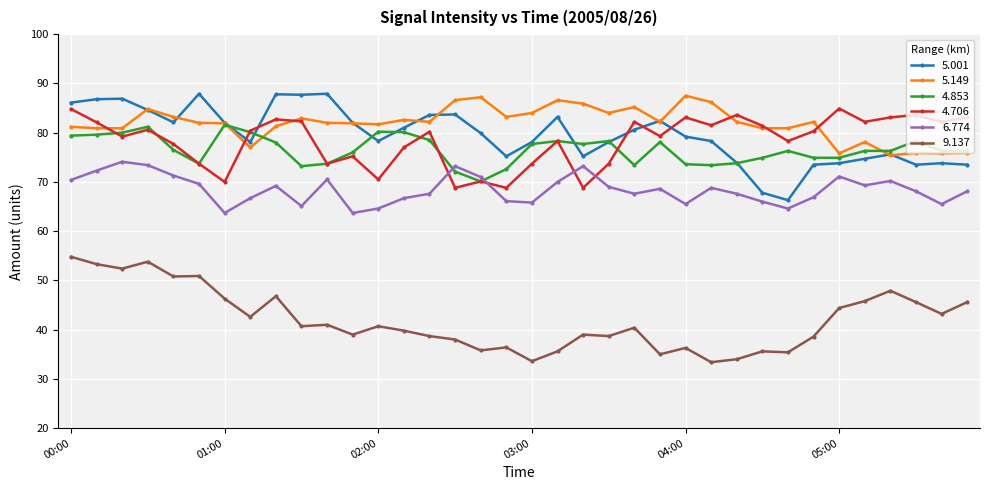

What is the minimum value for 6.774?

63.7